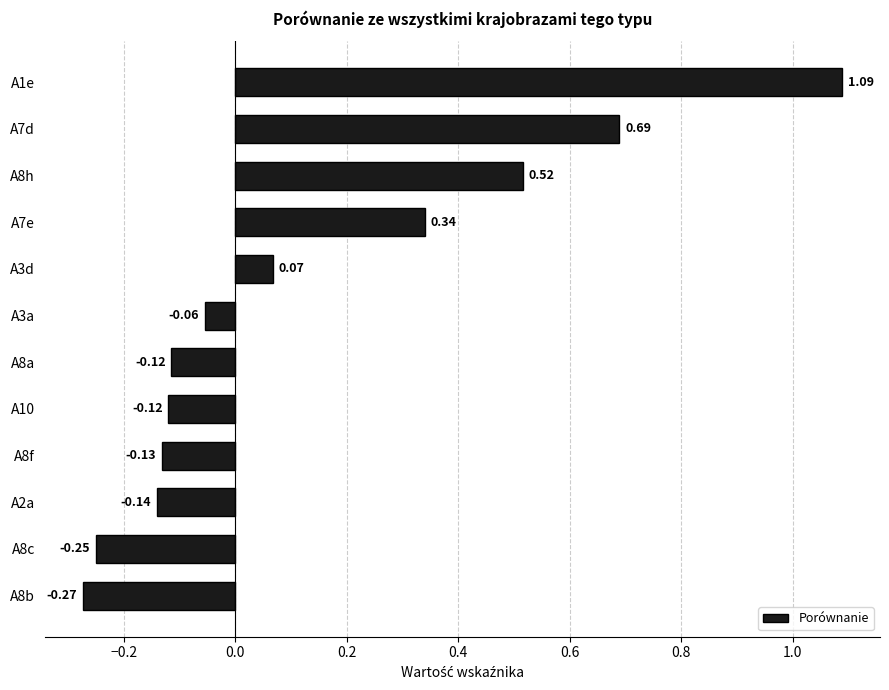

What is the difference between the second highest and second lowest values?

0.9